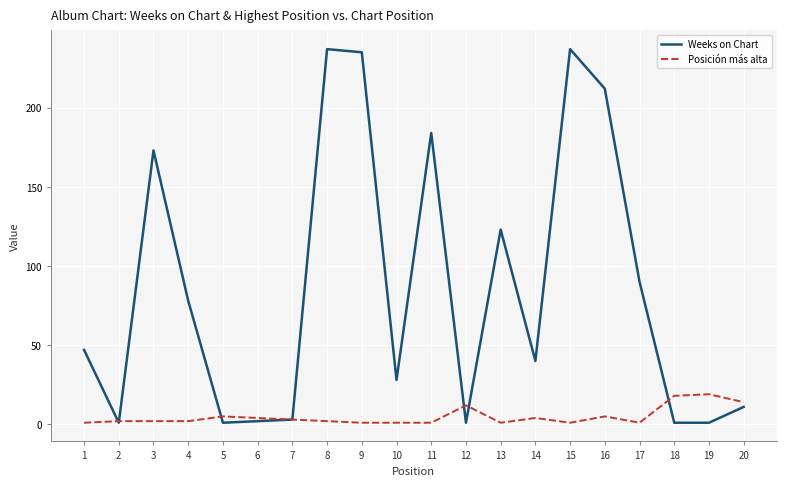

Is it true that Posición más alta equals 4 at 6?

True